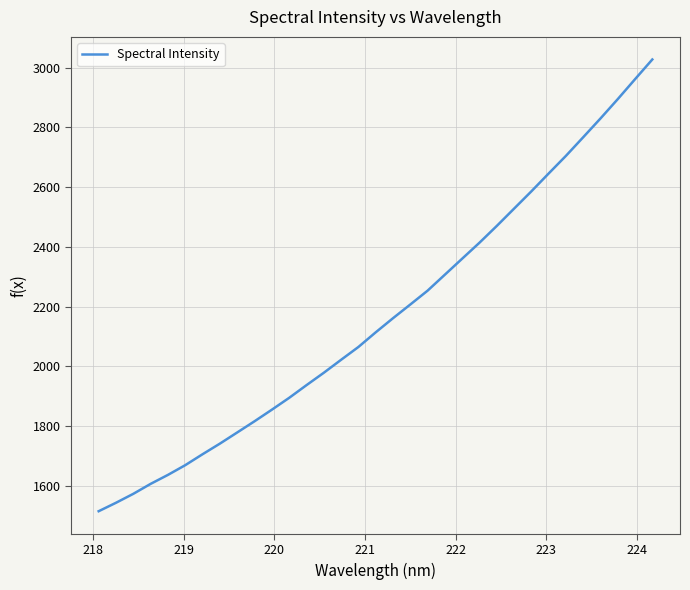

How many values exceed 2113?

17